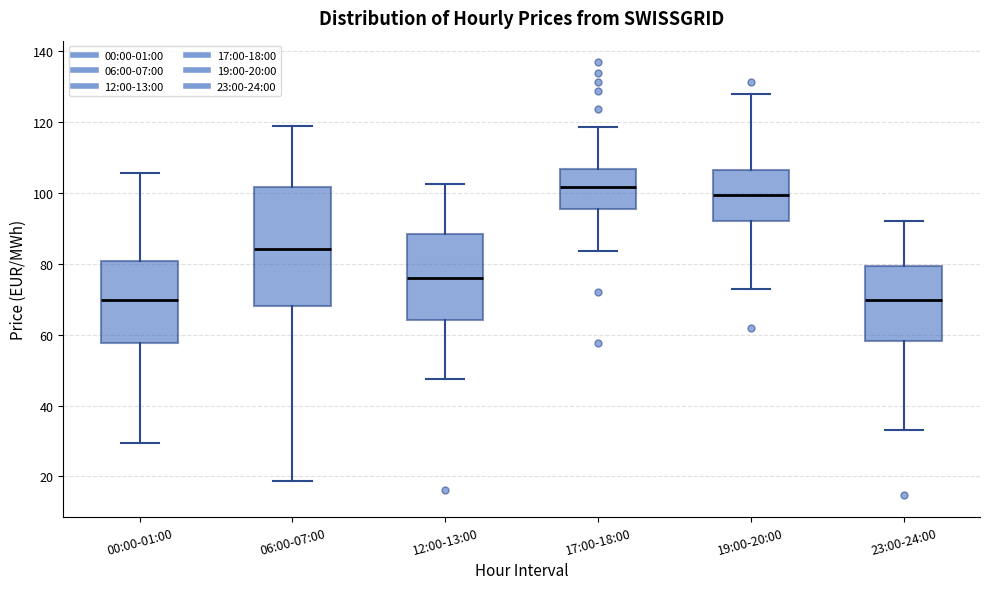

Reading left to right, transcribe this box plot: for each box, give where its median line is, the range the box spans, and where its two whiskers end, as read against the y-axis. The values are not printed on the chart, so give them approximately, as read against the axis.

00:00-01:00: median 70, box 58 to 80, whiskers 30 to 106
06:00-07:00: median 84, box 68 to 102, whiskers 18 to 120
12:00-13:00: median 76, box 64 to 88, whiskers 48 to 102
17:00-18:00: median 102, box 96 to 106, whiskers 84 to 118
19:00-20:00: median 100, box 92 to 106, whiskers 72 to 128
23:00-24:00: median 70, box 58 to 80, whiskers 34 to 92